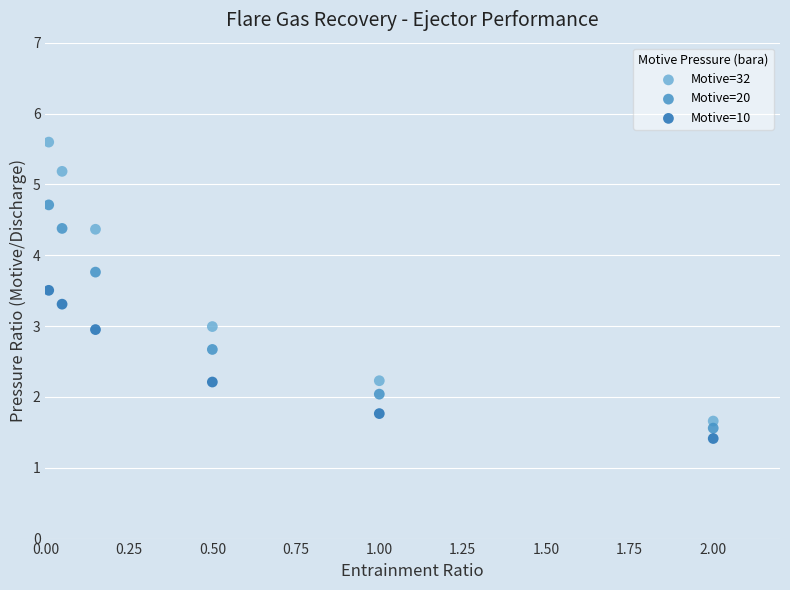

Which series has the largest Y range (max minus min)?

Motive=32